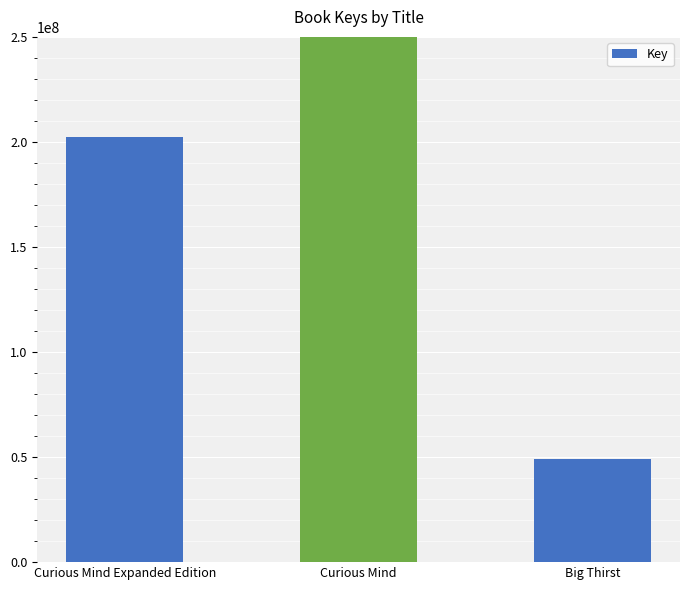

List the labels in order of value, smallest first.

Big Thirst, Curious Mind Expanded Edition, Curious Mind